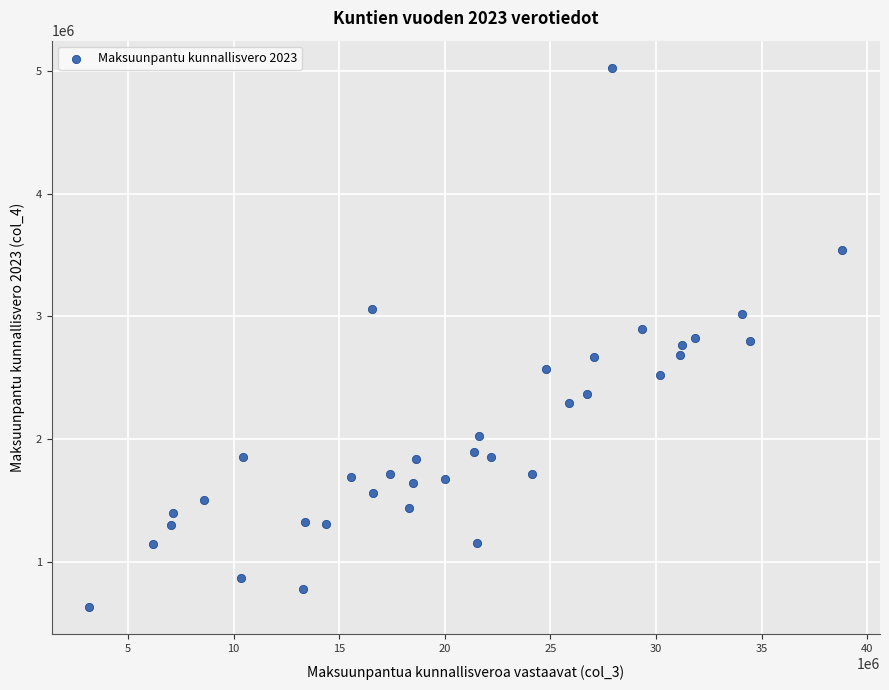

What is the range of X values (max minus min)?

35655875.7